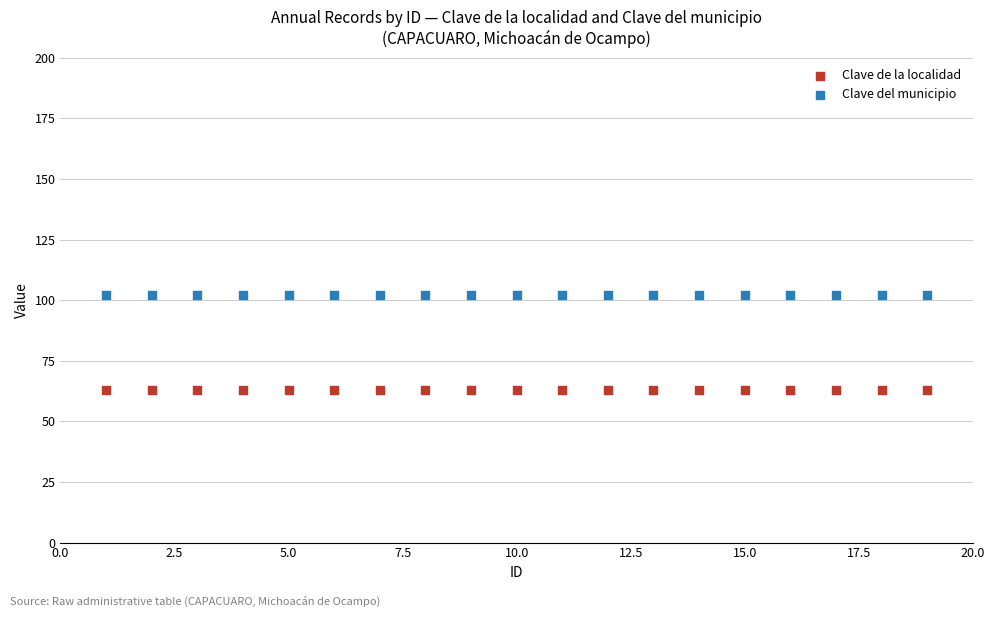

Which series reaches the maximum Y coordinate?

Clave del municipio